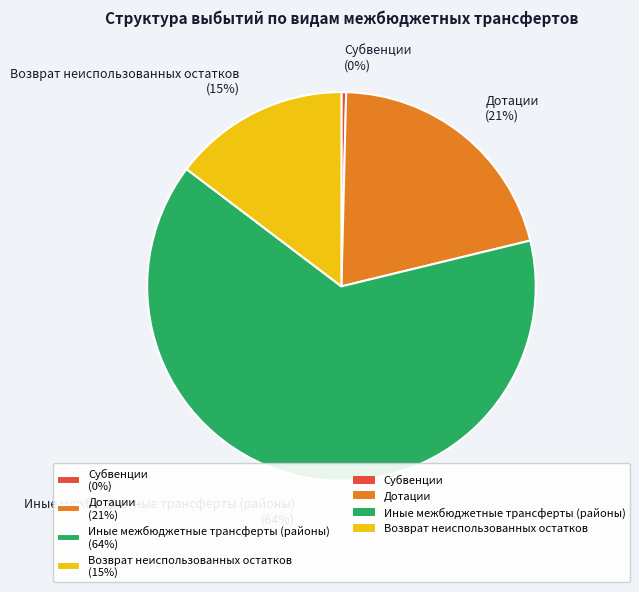

Do Субвенции (0%) and Возврат неиспользованных остатков (15%) together represent more than half of the pie?

No